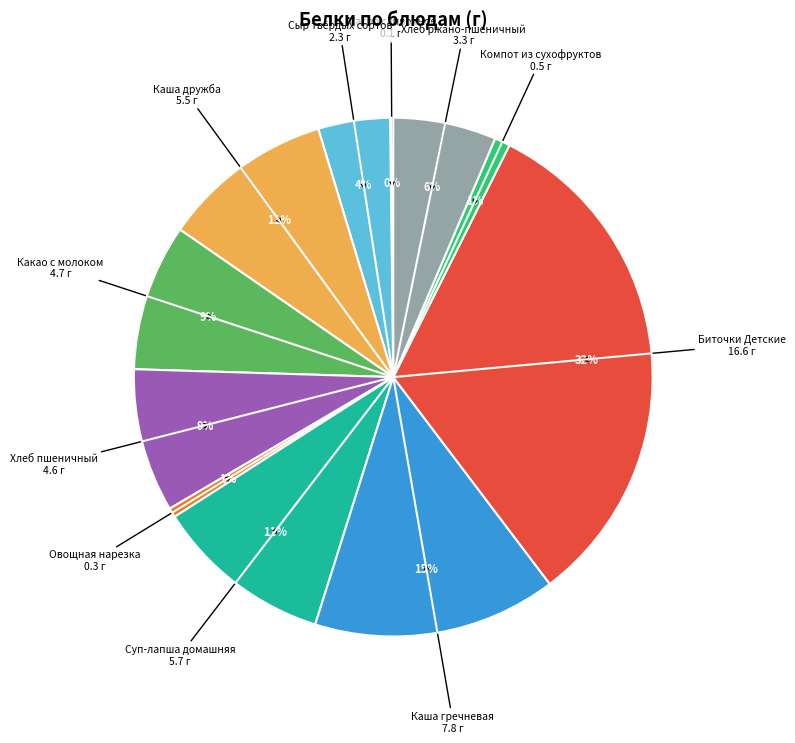

Which slice is the largest?

Биточки Детские